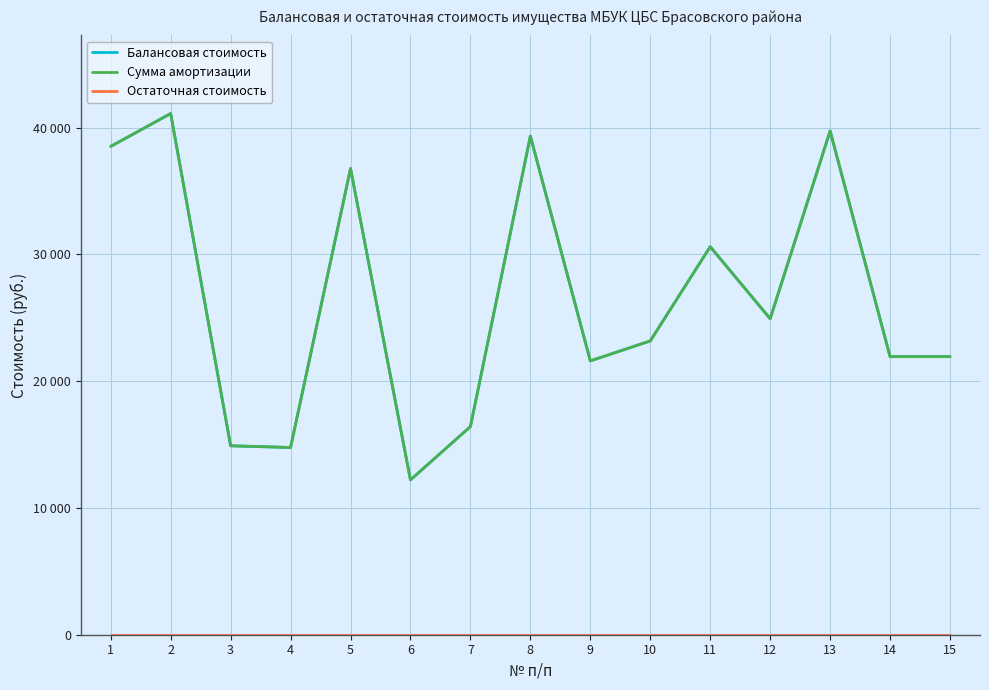

True or false: Балансовая стоимость has a value of 12210 at 6.

True